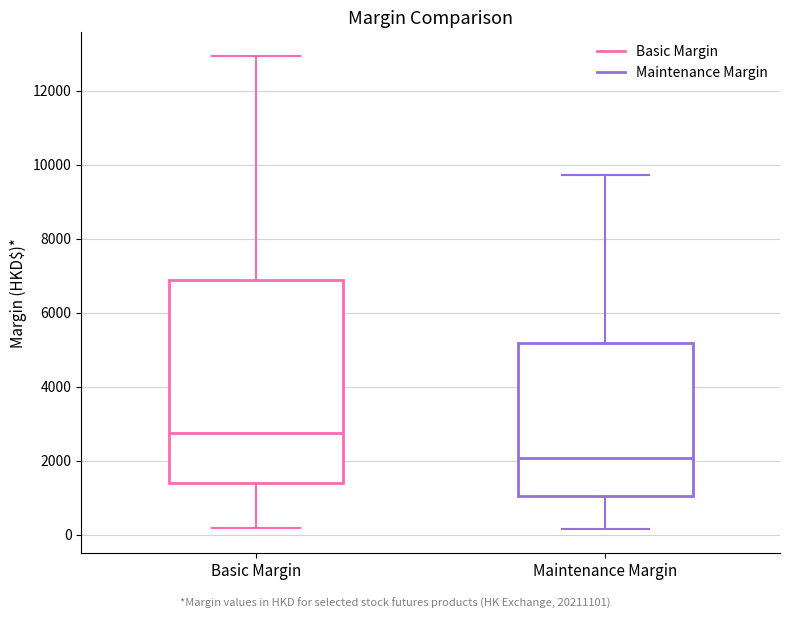

Reading left to right, transcribe this box plot: for each box, give where its median line is, the range the box spans, and where its two whiskers end, as read against the y-axis. The values are not printed on the chart, so give them approximately, as read against the axis.

Basic Margin: median 2800, box 1400 to 6800, whiskers 200 to 13000
Maintenance Margin: median 2000, box 1000 to 5200, whiskers 200 to 9800